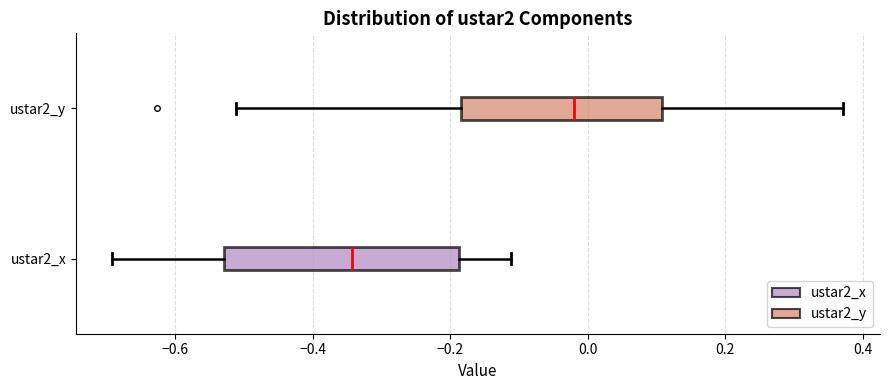

Reading bottom to top, read every box against the x-axis: the position of its median line, the range the box covers, and the ends of its whiskers. The values are not printed on the chart, so give them approximately, as read against the axis.

ustar2_x: median -0.34, box -0.52 to -0.18, whiskers -0.70 to -0.12
ustar2_y: median -0.02, box -0.18 to 0.10, whiskers -0.52 to 0.38